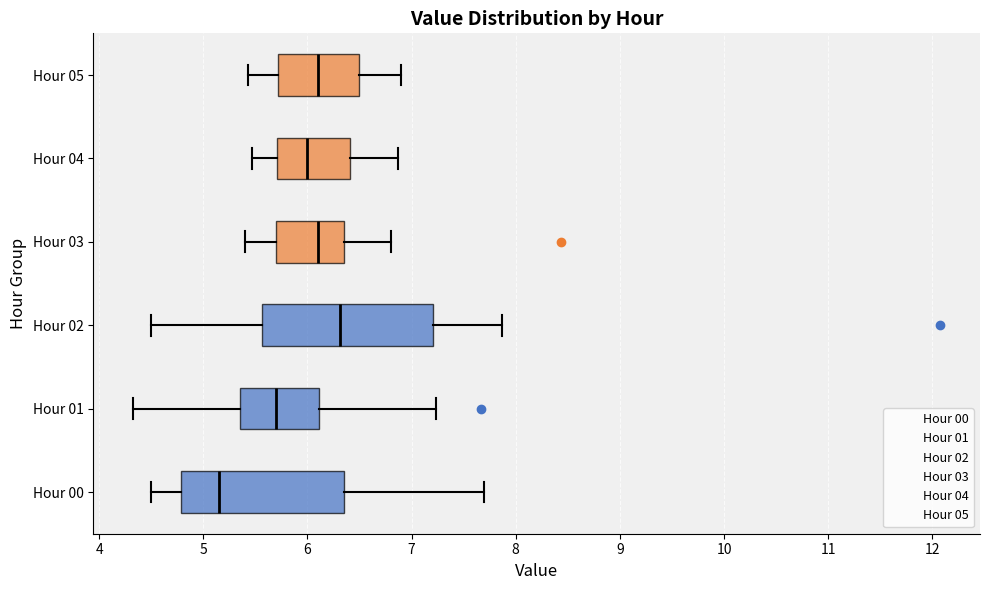

Which box has the furthest to the left median line?

Hour 00